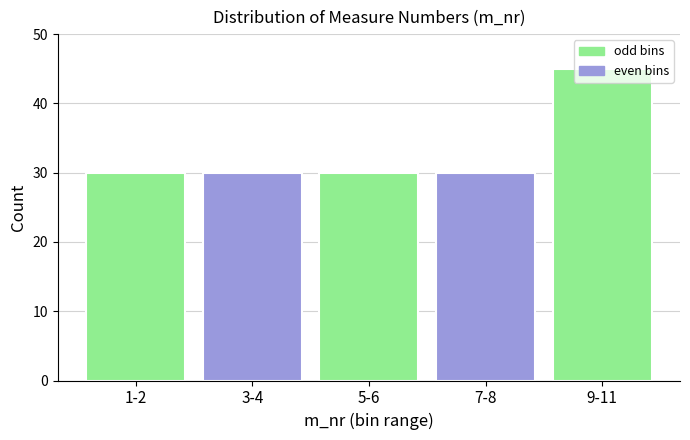

What is the maximum value shown in the chart?

45